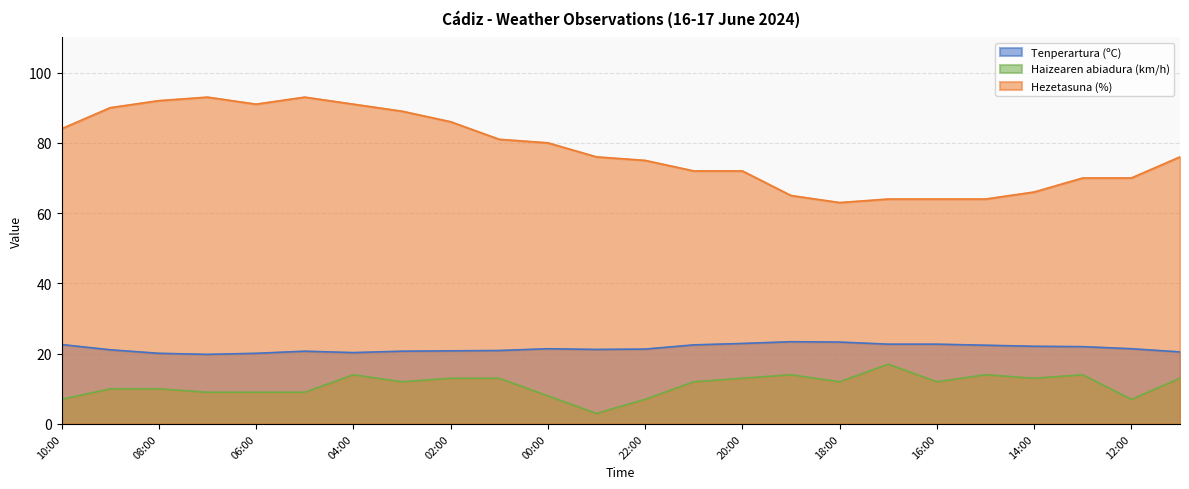

How many data points in Tenperartura (ºC) are less than 21?

9